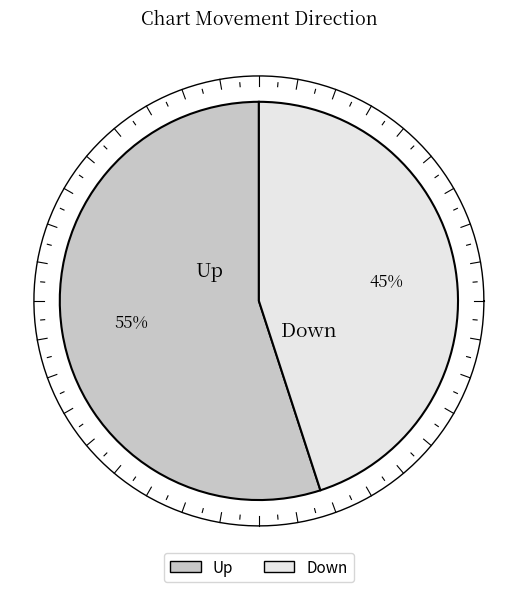

What is the total percentage of down and up?

100.0%